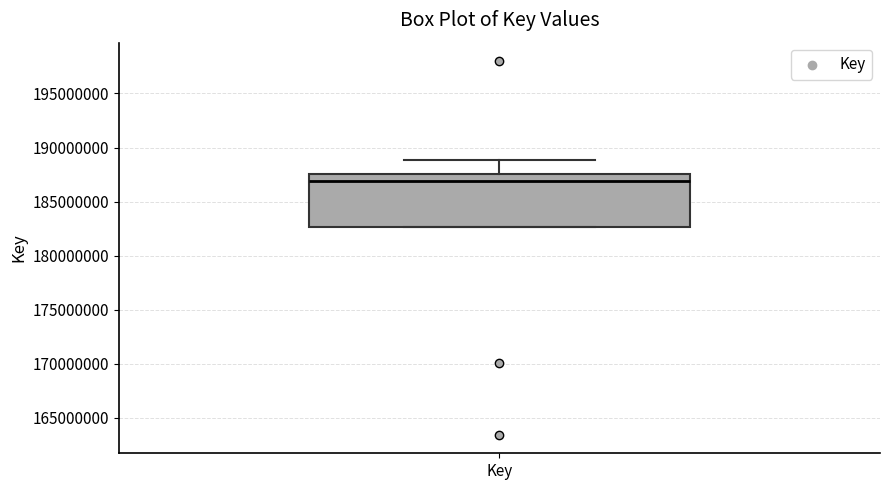

Transcribe this box plot: give where the median line is, the range the box spans, and where the two whiskers end, as read against the y-axis. The values are not printed on the chart, so give them approximately, as read against the axis.

median 187000000, box 182500000 to 187500000, whiskers 182500000 to 189000000